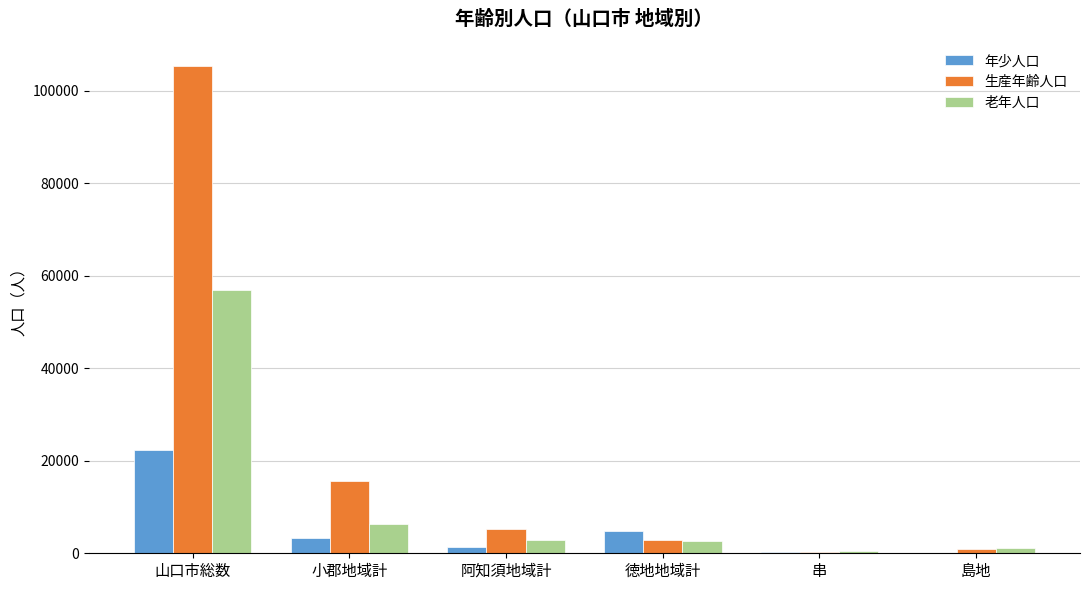

Is it true that 生産年齢人口 equals 184597 at 山口市総数?

False